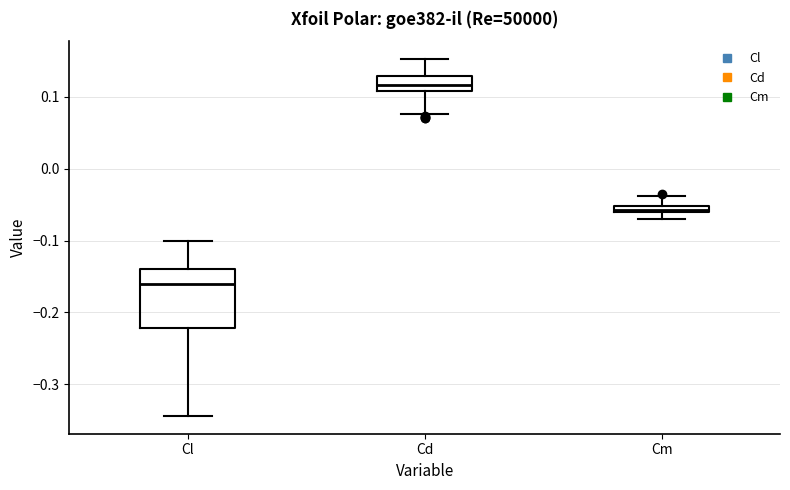

Which box is the tallest, from its lower edge to its upper edge?

Cl